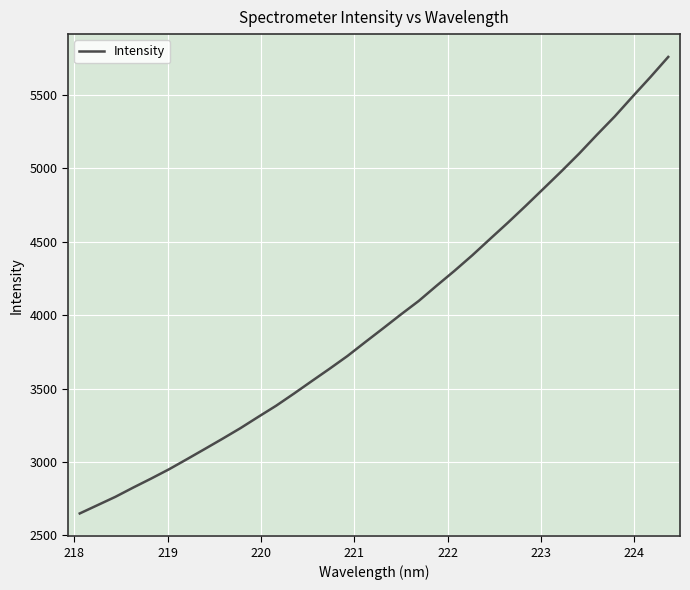

What is the difference between the maximum and minimum values?

3106.5